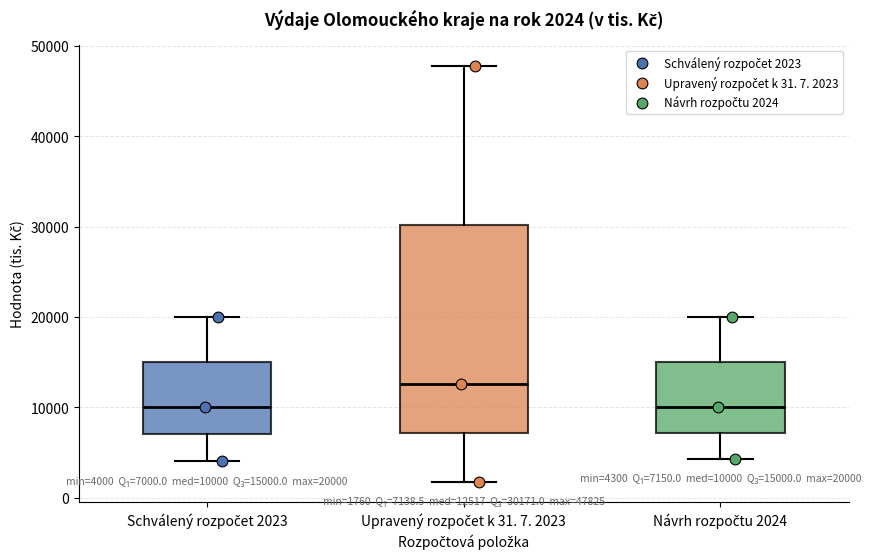

Which box is the tallest, from its lower edge to its upper edge?

Upravený rozpočet k 31. 7. 2023